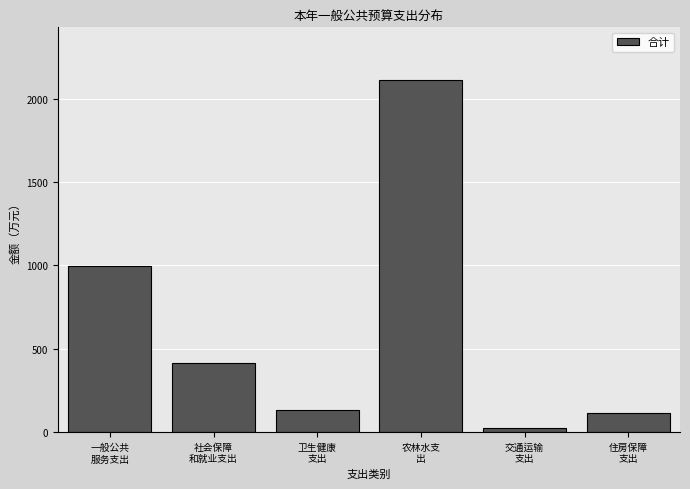

Reading right to left, list all the values displayed in this chart.

112.5	24.9	2110.4	131.6	415.9	995.6